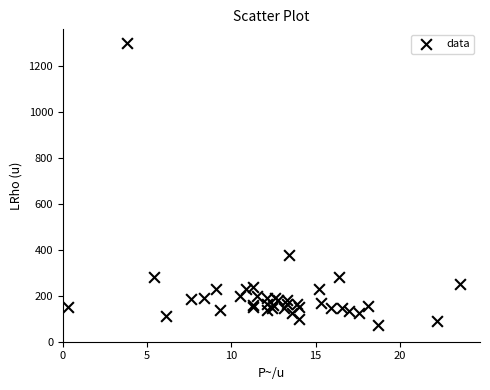

What Y value in the scatter plot is closest to 687?

380